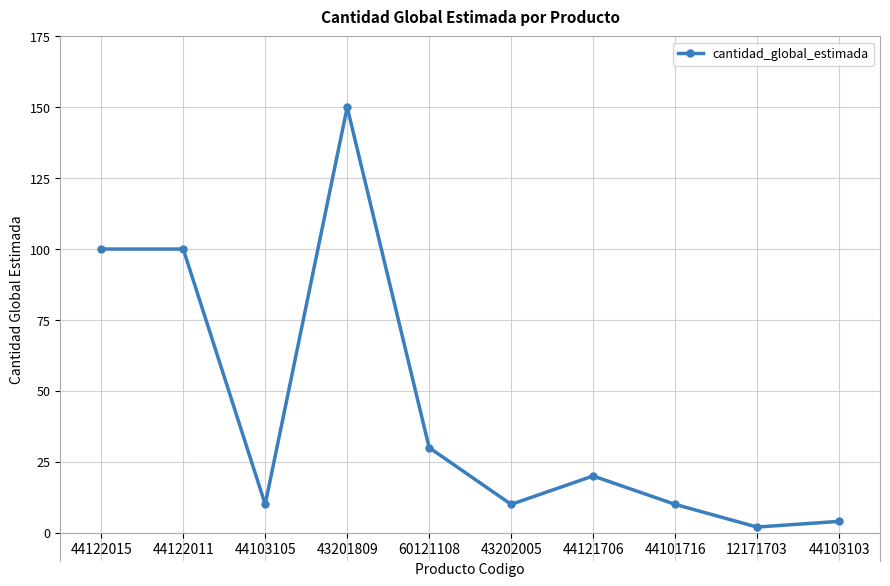

What is the sum of all values?

436